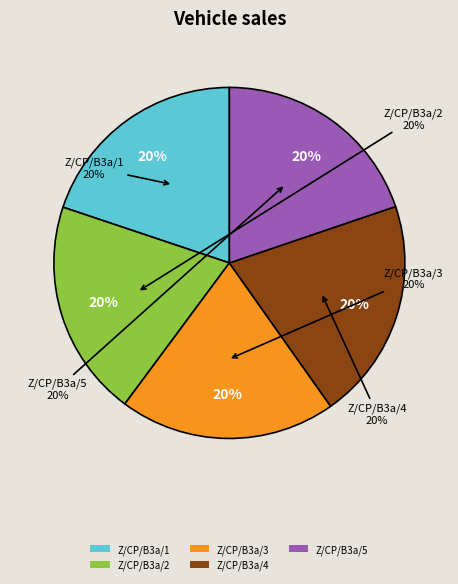

To the nearest percent, what is the combined percentage of Z/CP/B3a/2 and Z/CP/B3a/5?

40%